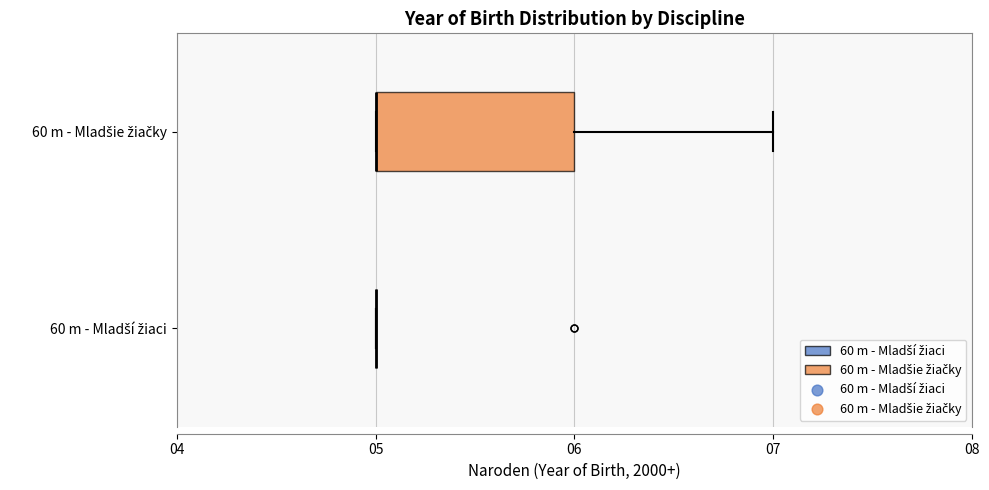

Where is the right edge of the box for 60 m - Mladšie žiačky on the x-axis? The values are not printed on the chart, so give them approximately, as read against the axis.

6